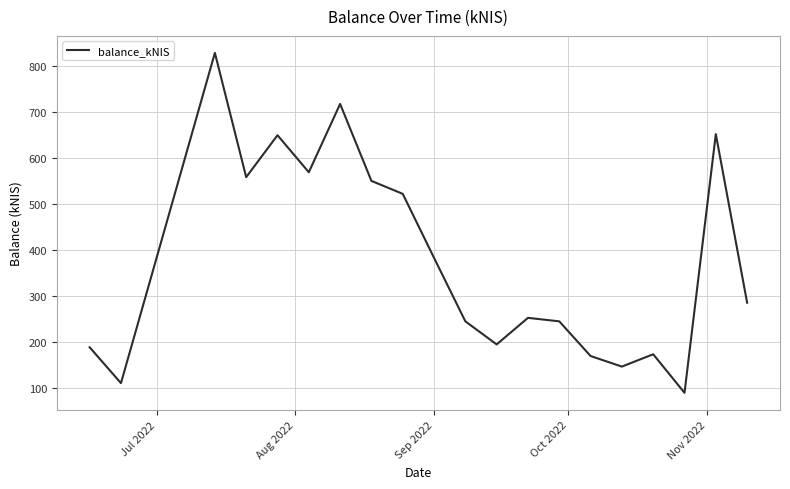

What is the smallest value displayed?

90.4